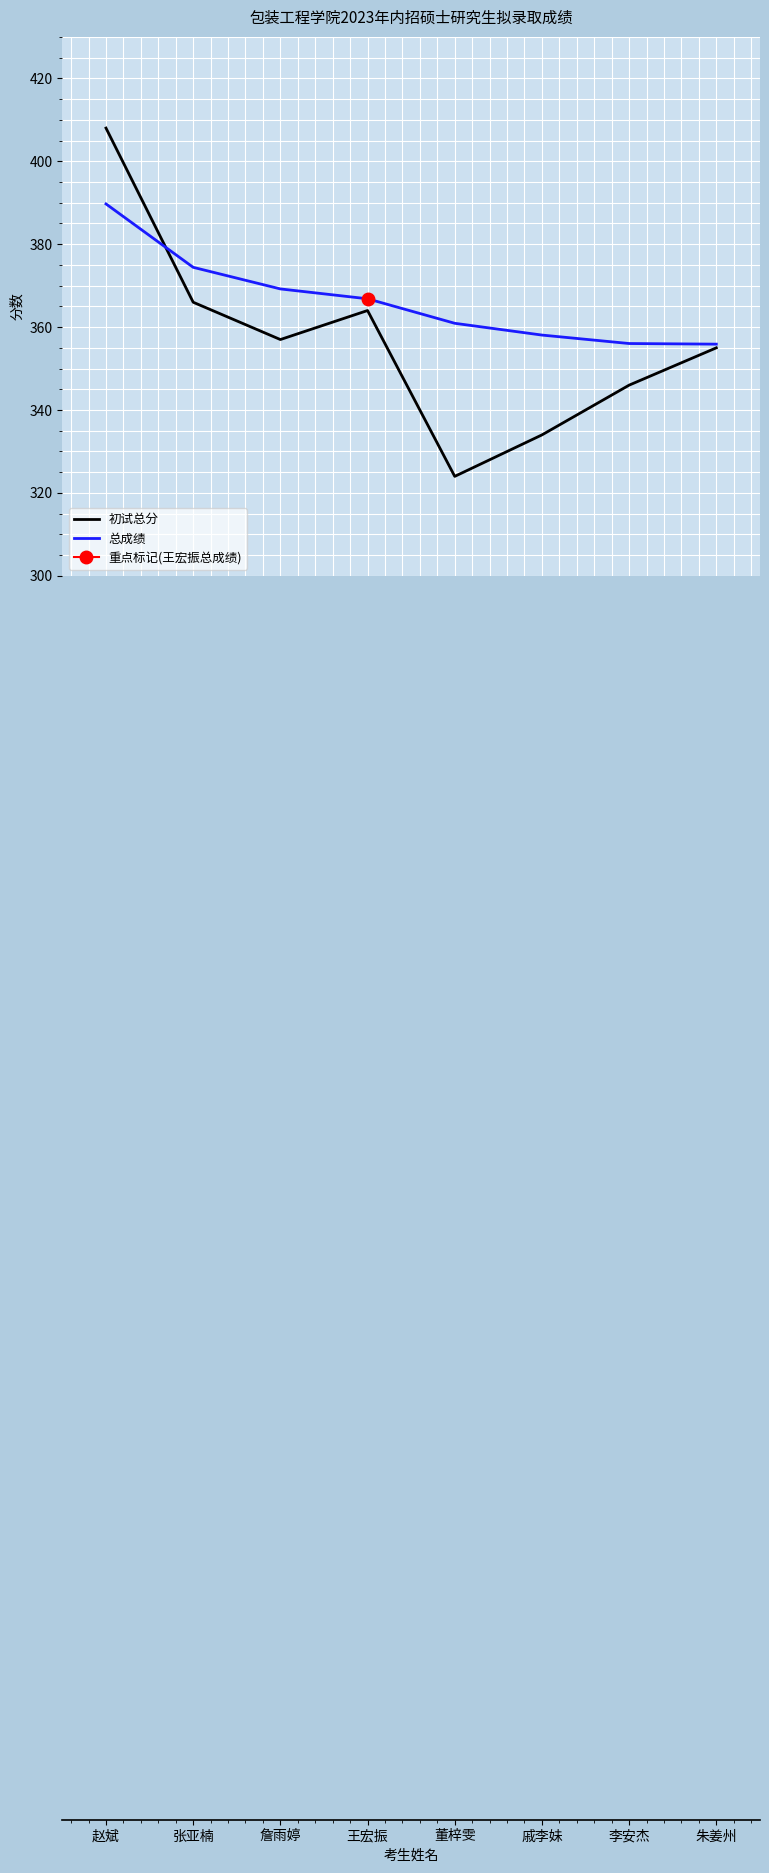

The value of 初试总分 at 李安杰 is 86.9. True or false?

False